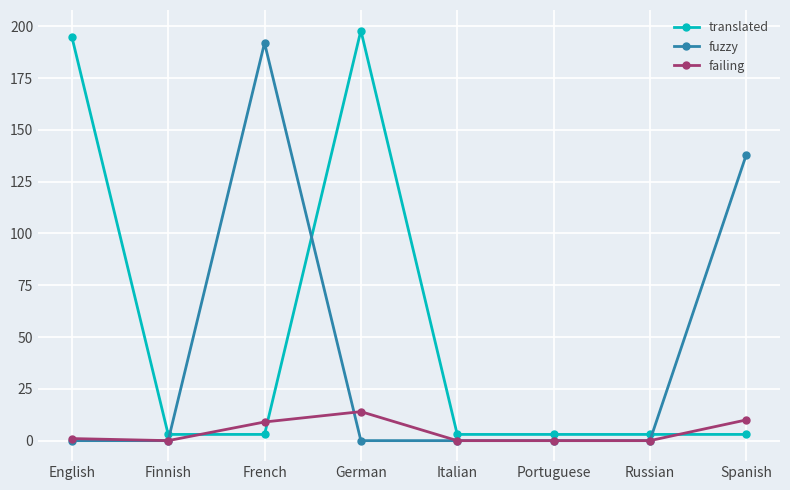

What position from the left is Italian?

5